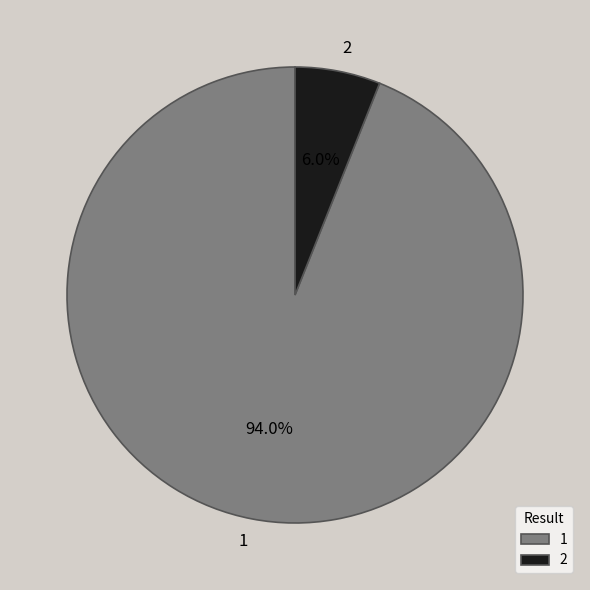

To the nearest percent, what is the average slice percentage?

50%